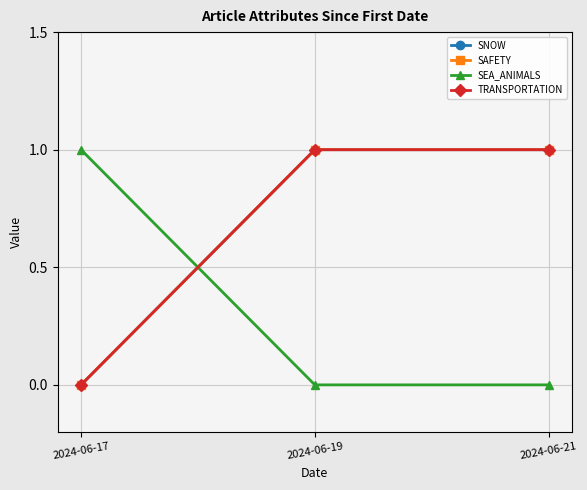

Rank the series by their maximum value, from lowest to highest.

SNOW, SAFETY, SEA_ANIMALS, TRANSPORTATION